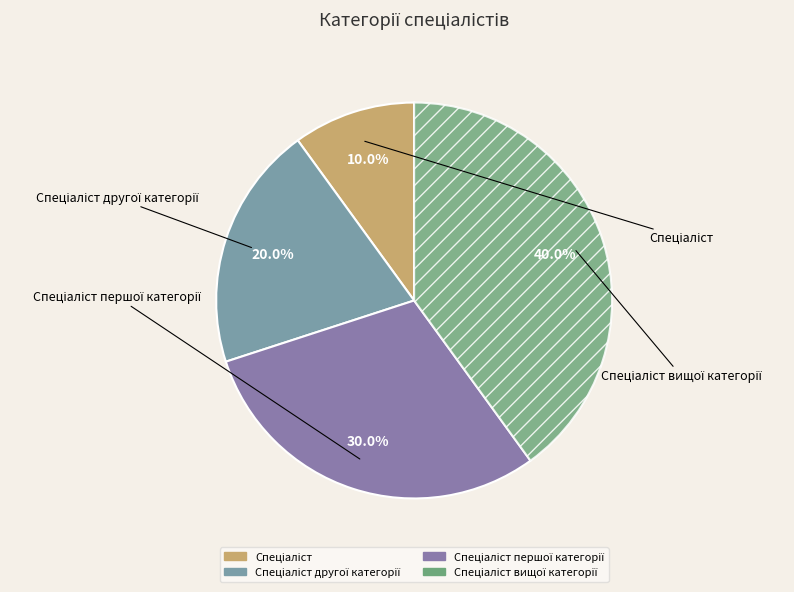

Which slice is the largest?

Спеціаліст вищої категорії